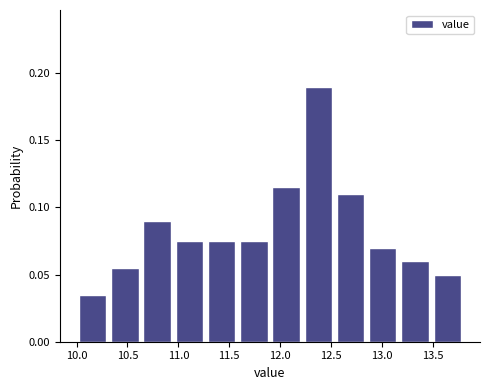

What is the height of the bar covering 12.85 to 13.15 on the x-axis? Neither the bar edges nor the heights are printed on the chart, so give them approximately, as read against the axes.

0.070